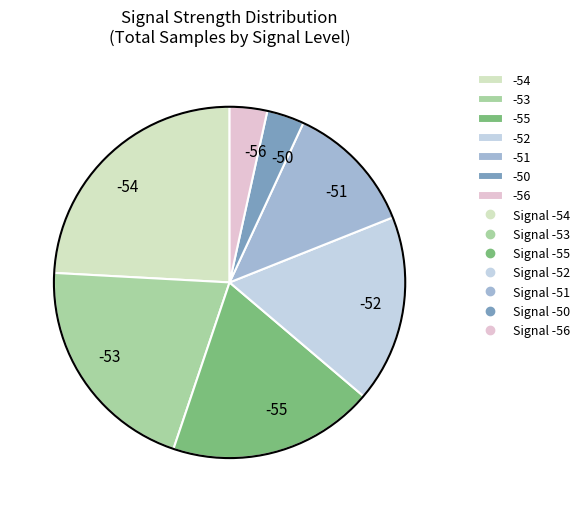

Is -54 the majority of the pie?

No